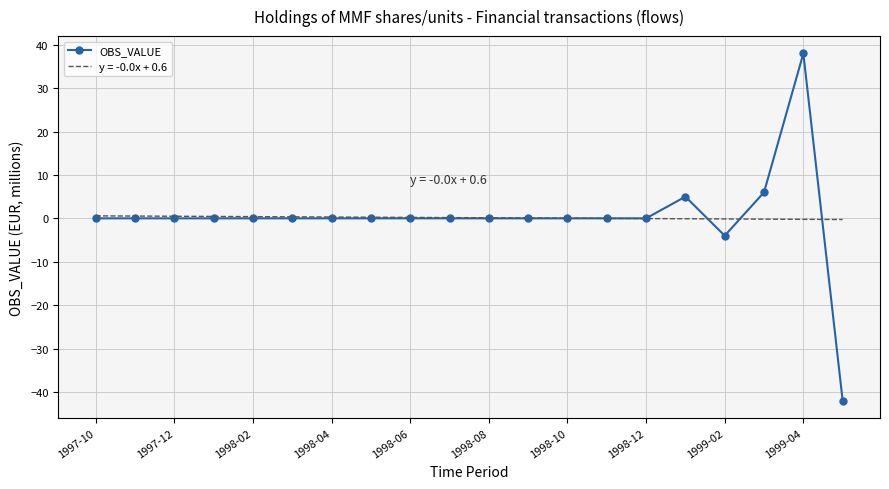

What is the smallest value displayed?

-42.0